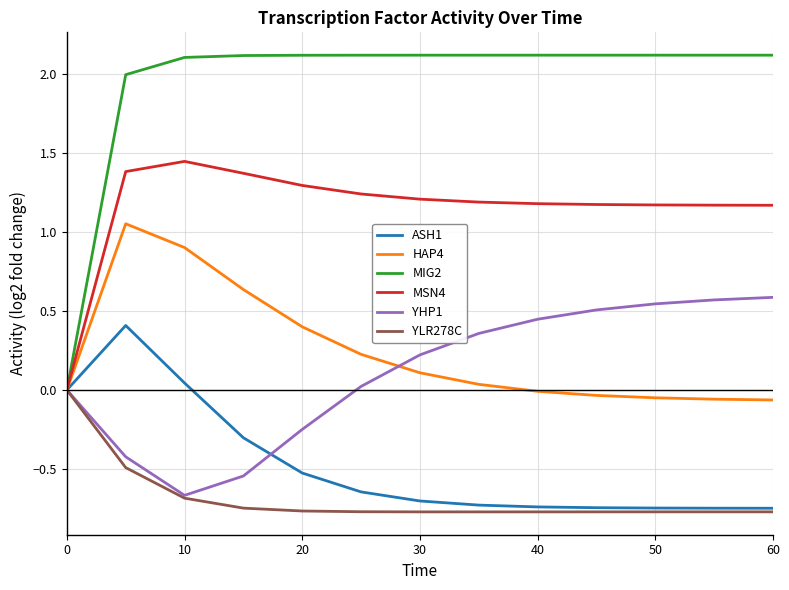

Which series has the largest total across all categories?

MIG2